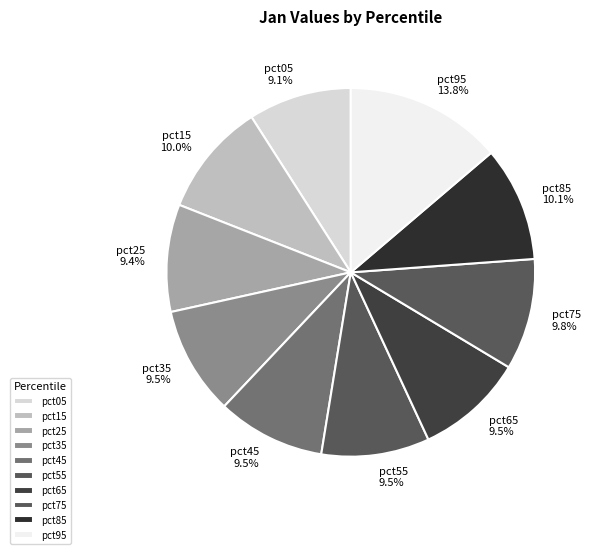

What is the total percentage of pct35 and pct65?

19.0%